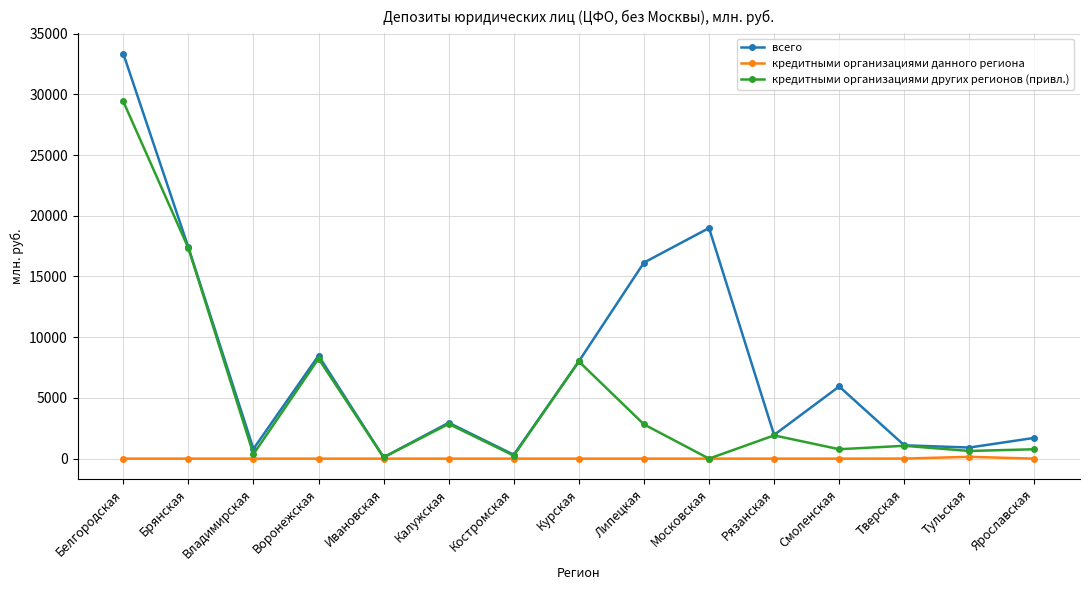

Where is кредитными организациями других регионов (привл.) nearest to the value 14708?

Брянская